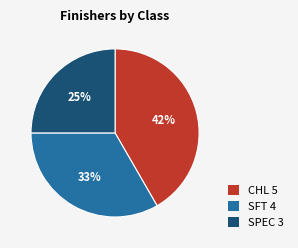

True or false: CHL accounts for 29% of the total.

False